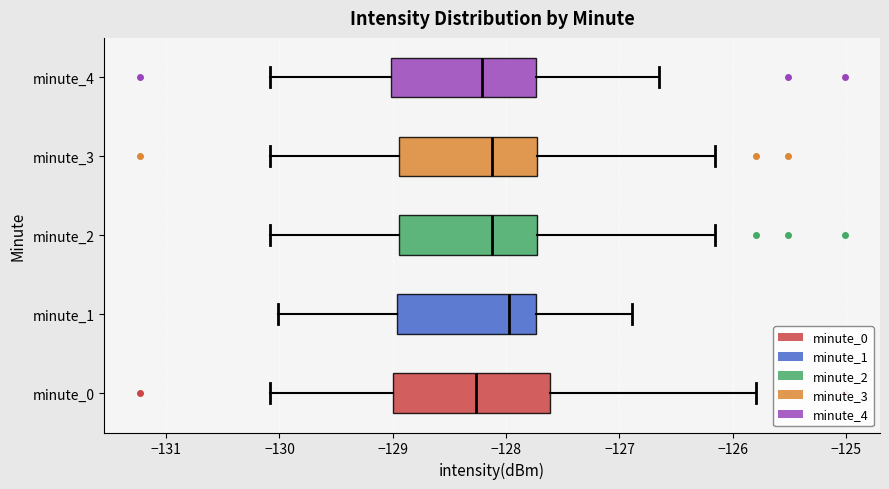

Where does the right whisker of the box for minute_2 end on the x-axis? The values are not printed on the chart, so give them approximately, as read against the axis.

-126.2